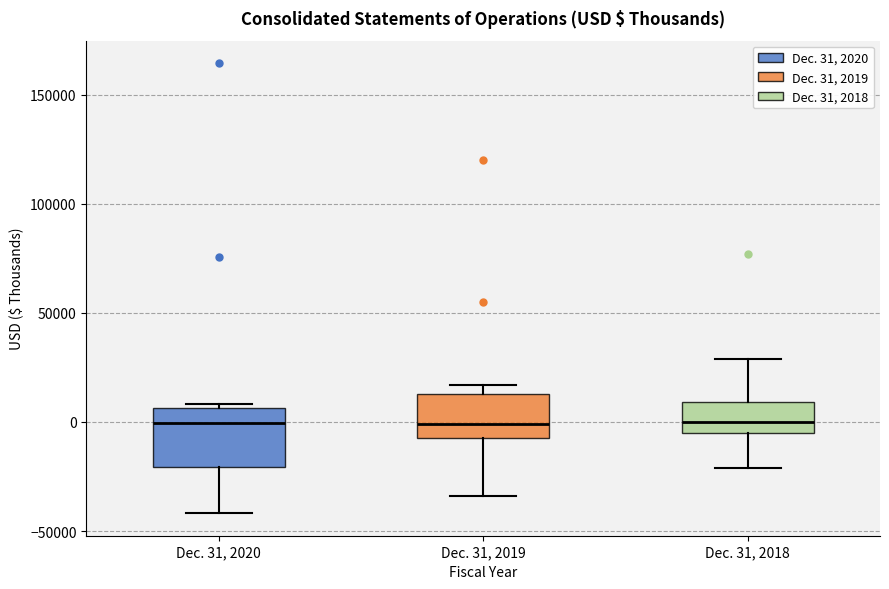

Reading left to right, transcribe this box plot: for each box, give where its median line is, the range the box spans, and where its two whiskers end, as read against the y-axis. The values are not printed on the chart, so give them approximately, as read against the axis.

Dec. 31, 2020: median 0, box -20000 to 5000, whiskers -40000 to 10000
Dec. 31, 2019: median 0, box -5000 to 15000, whiskers -35000 to 15000 (just above the box's upper edge)
Dec. 31, 2018: median 0, box -5000 to 10000, whiskers -20000 to 30000